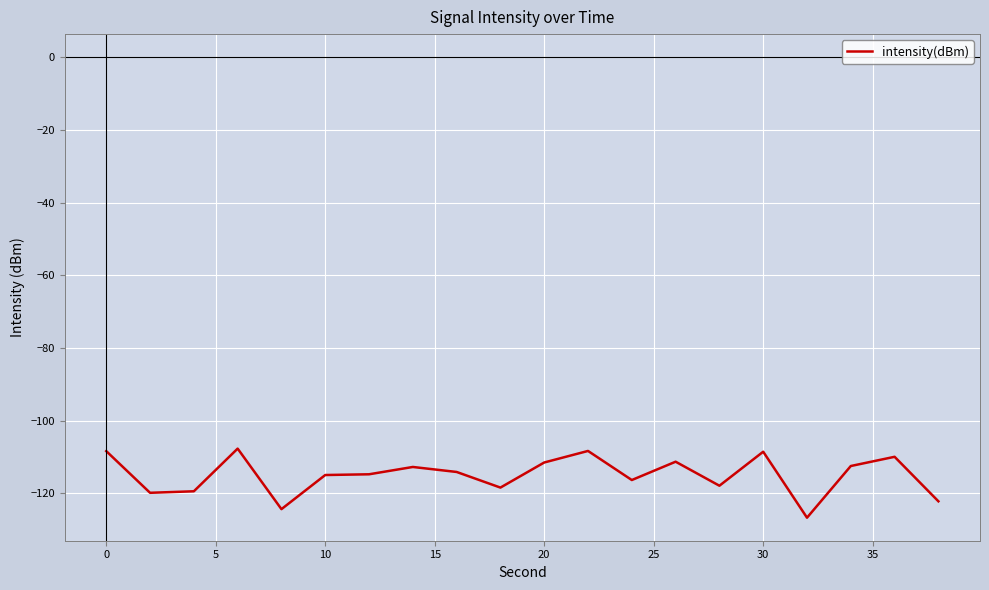

What is the difference between the maximum and minimum values?

19.0